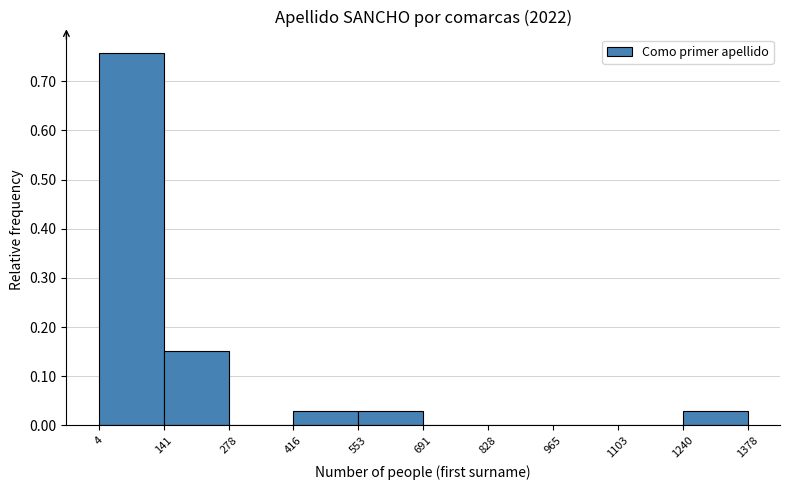

Which range on the x-axis has the tallest bar?

4 to 141